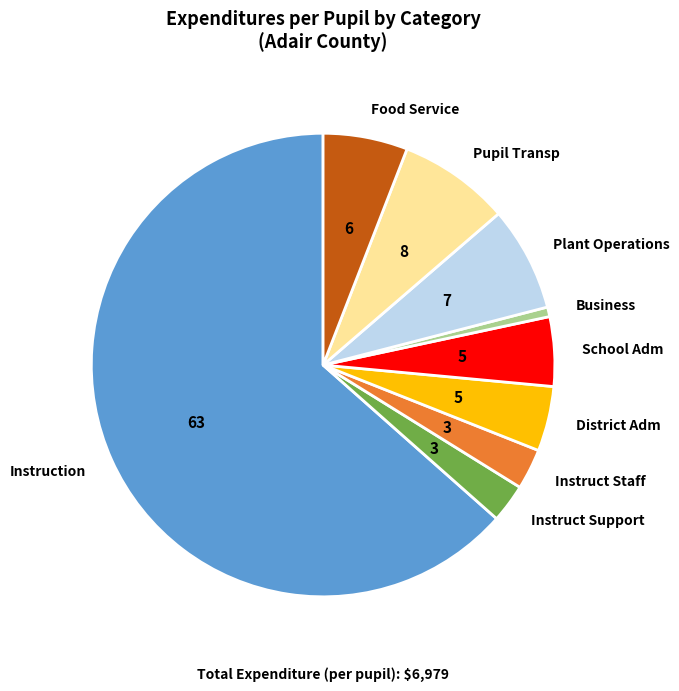

The Plant Operations slice represents 7% of the pie. True or false?

True